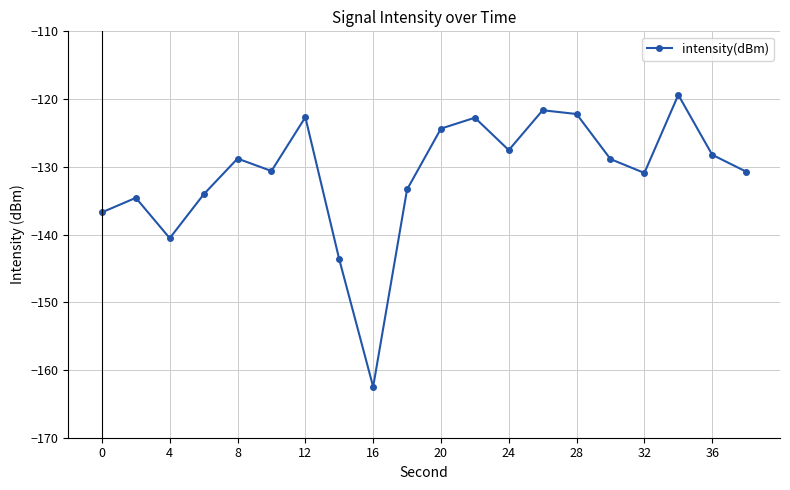

Count the number of data series in this chart.

1